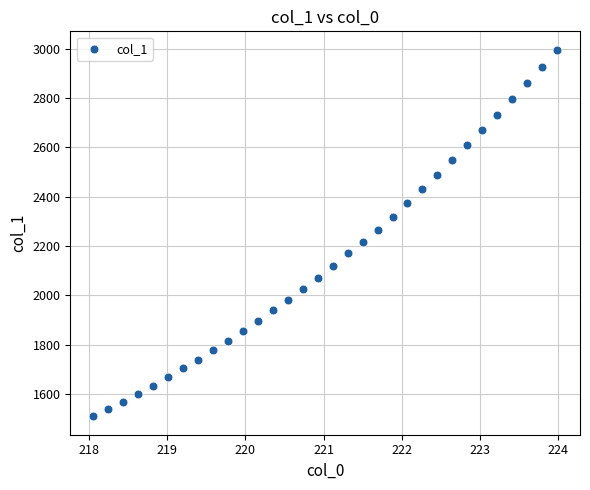

What is the range of X values (max minus min)?

5.9